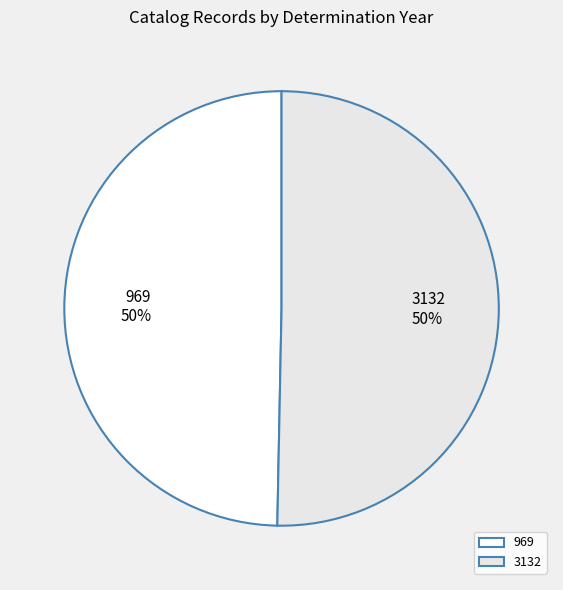

What percentage is the 969 slice, to the nearest percent?

50%